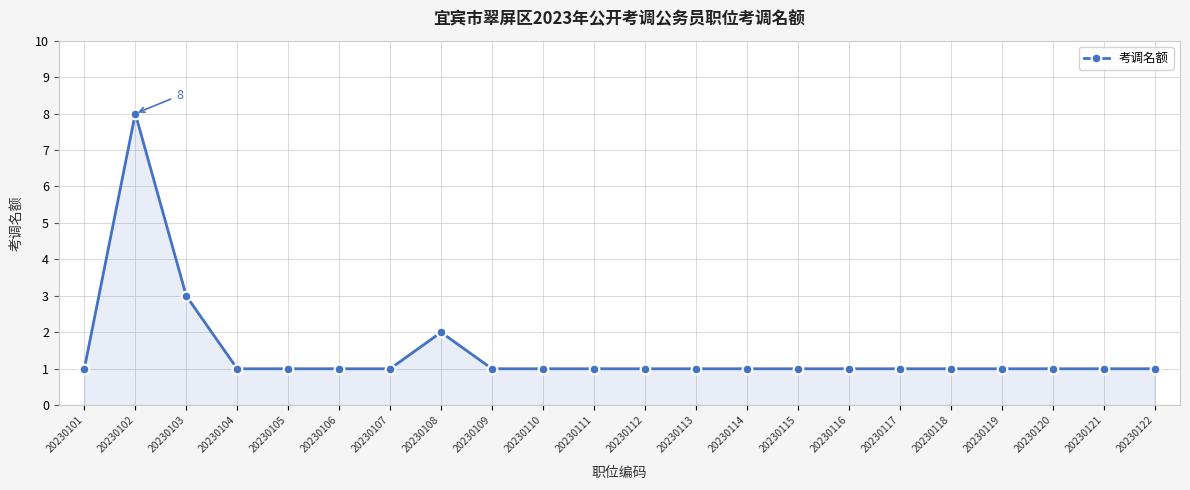

What is the change in value from 20230107 to 20230108?

+1